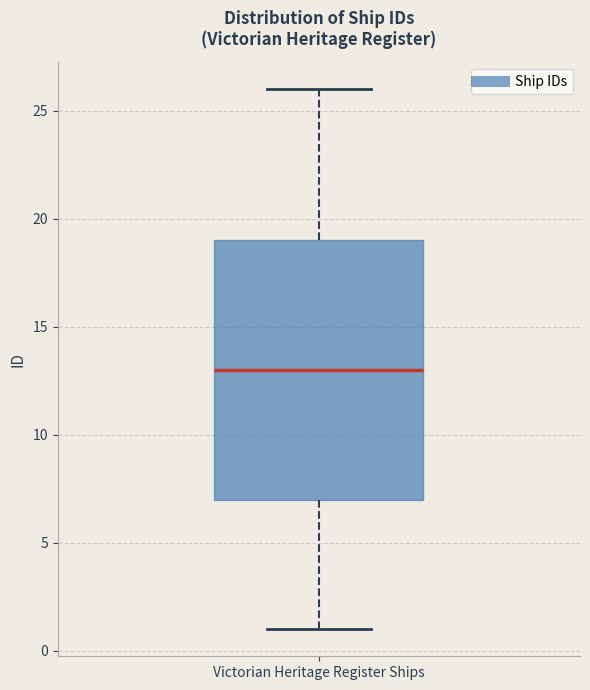

Read this box plot against the y-axis: the position of the median line, the range covered by the box, and the ends of both whiskers. The values are not printed on the chart, so give them approximately, as read against the axis.

median 13, box 7 to 19, whiskers 1 to 26